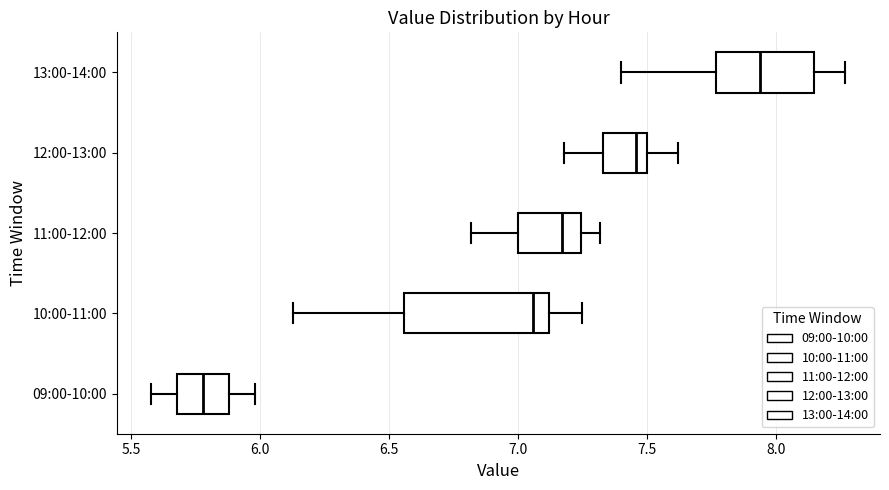

Reading bottom to top, read every box against the x-axis: the position of its median line, the range the box covers, and the ends of its whiskers. The values are not printed on the chart, so give them approximately, as read against the axis.

09:00-10:00: median 5.80, box 5.70 to 5.90, whiskers 5.60 to 6.00
10:00-11:00: median 7.05, box 6.55 to 7.10, whiskers 6.15 to 7.25
11:00-12:00: median 7.15, box 7.00 to 7.25, whiskers 6.80 to 7.30
12:00-13:00: median 7.45, box 7.35 to 7.50, whiskers 7.20 to 7.60
13:00-14:00: median 7.95, box 7.75 to 8.15, whiskers 7.40 to 8.25